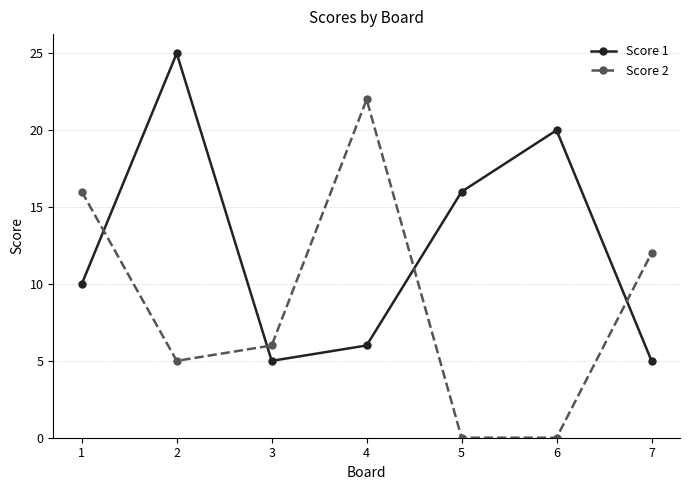

At 2, list the series in order from smallest to largest.

Score 2, Score 1